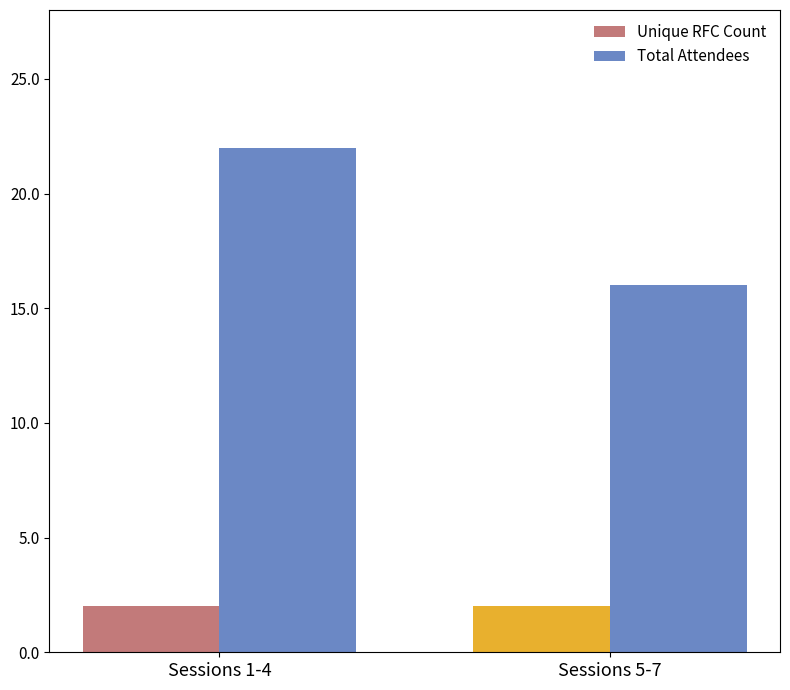

Reading right to left, extract all data points from this chart.

Unique RFC Count: 2	2
Total Attendees: 16	22